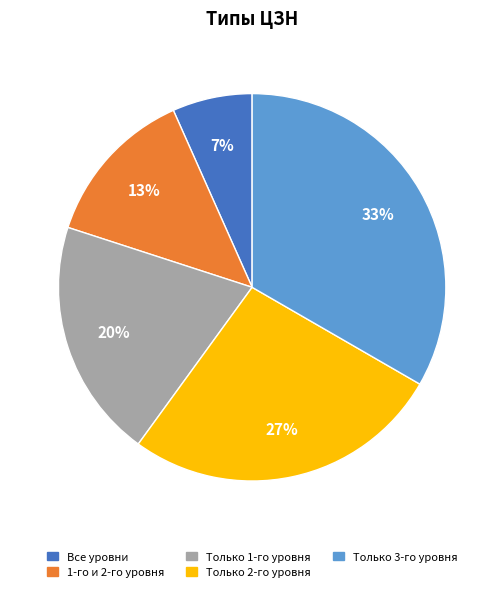

Between Только 1-го уровня and Только 2-го уровня, which is larger?

Только 2-го уровня